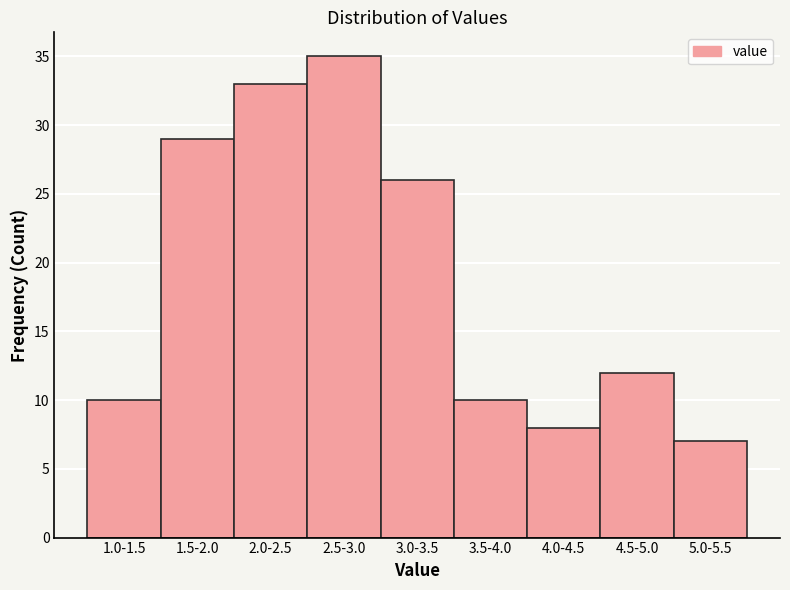

Reading right to left, list all the values displayed in this chart.

7	12	8	10	26	35	33	29	10